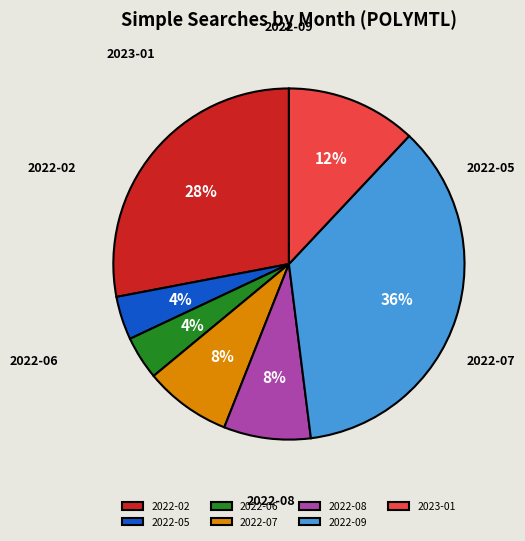

Does 2022-09 represent more than half of the total?

No